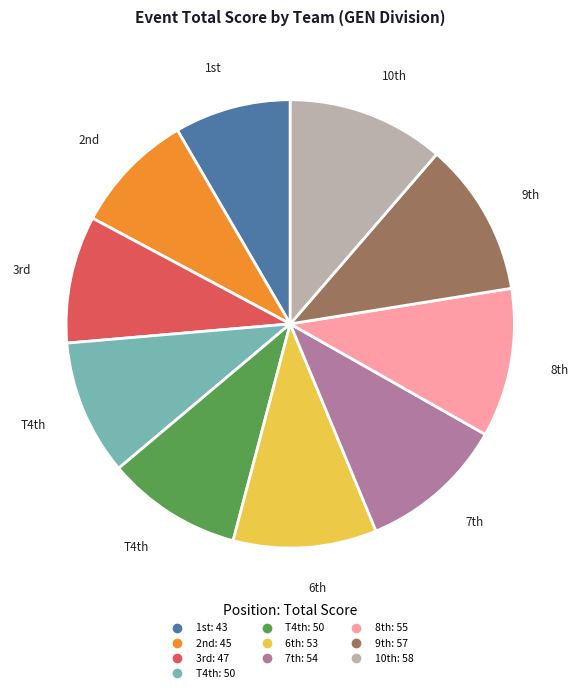

Is there any slice that represents more than half of the pie?

No